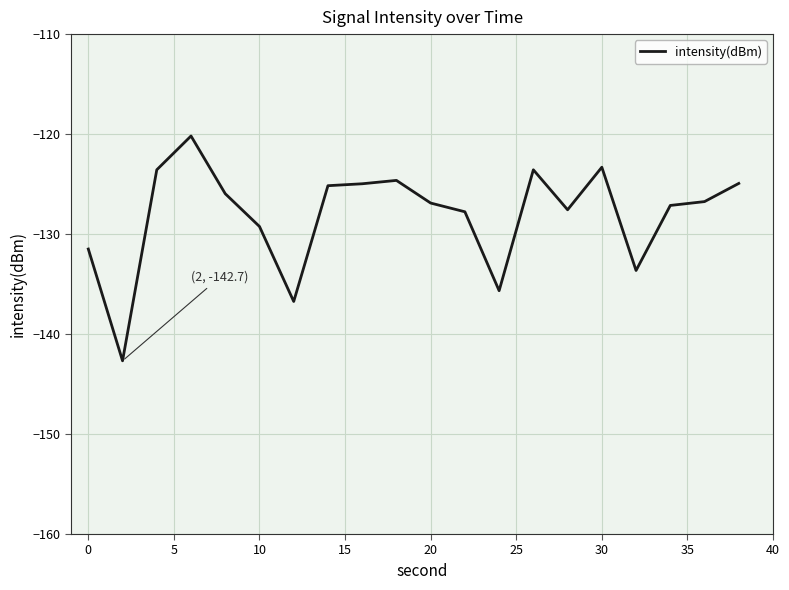

What is the maximum value shown in the chart?

-120.2